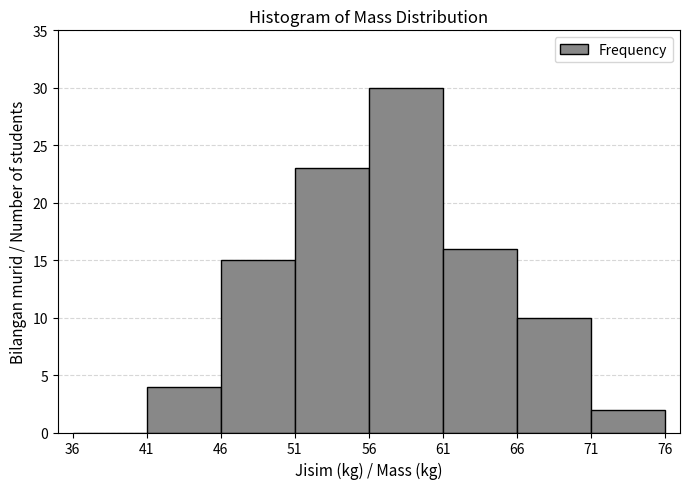

How tall is the bar that spans 66 to 71 on the x-axis? The values are not printed on the chart, so give them approximately, as read against the axis.

10